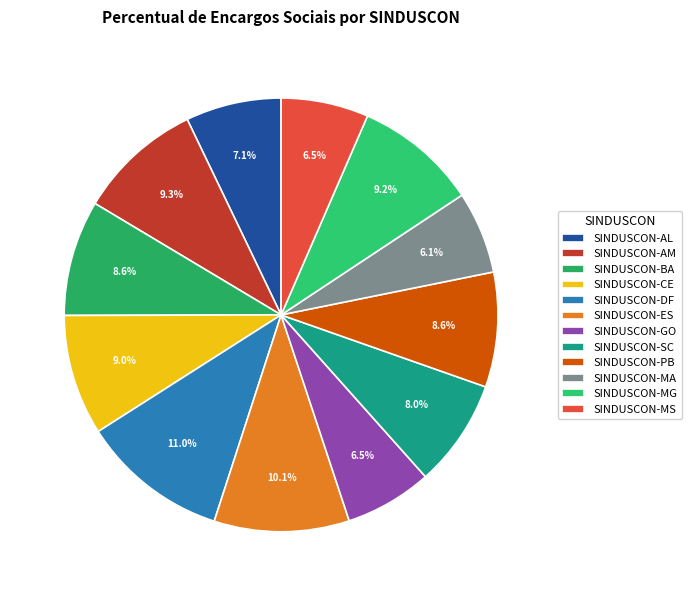

How many segments does this pie chart have?

12